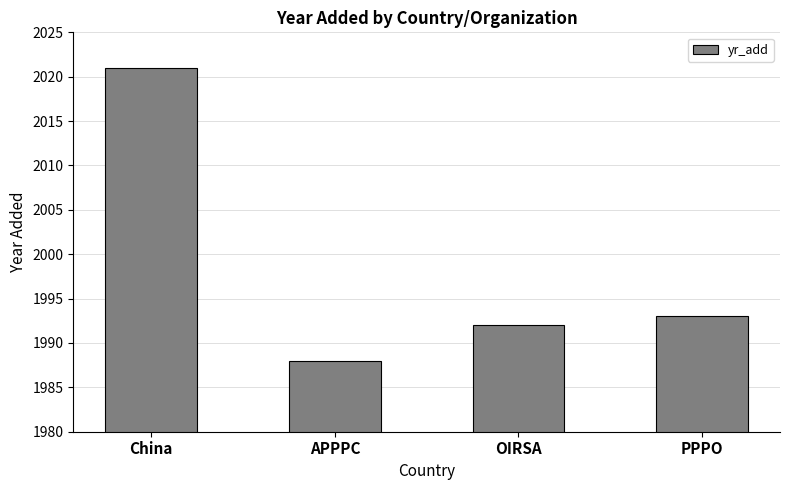

The chart shows a value of 2021 at China. True or false?

True